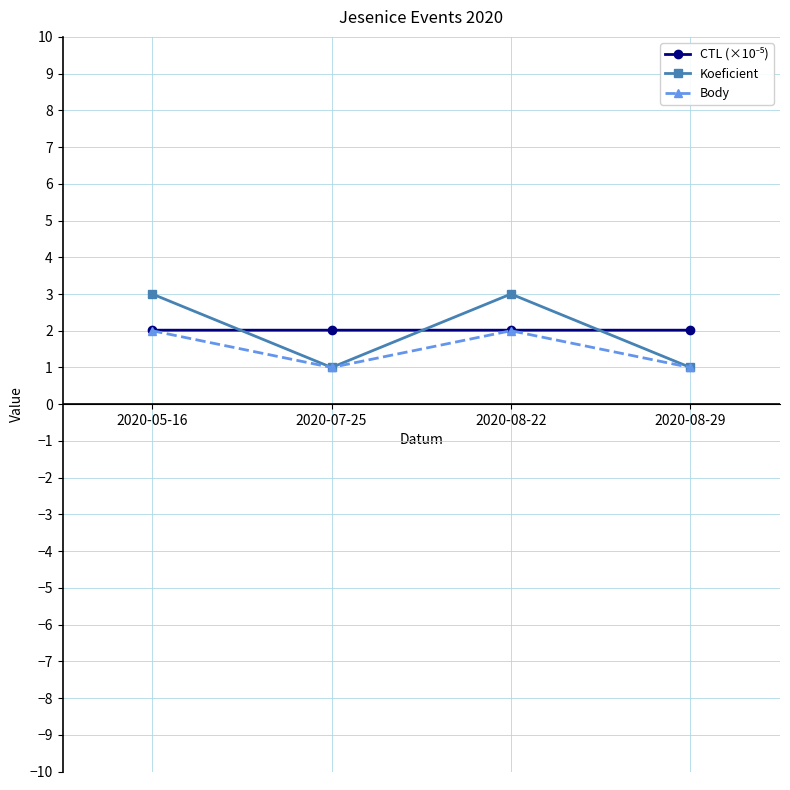

What position from the left is 2020-07-25?

2